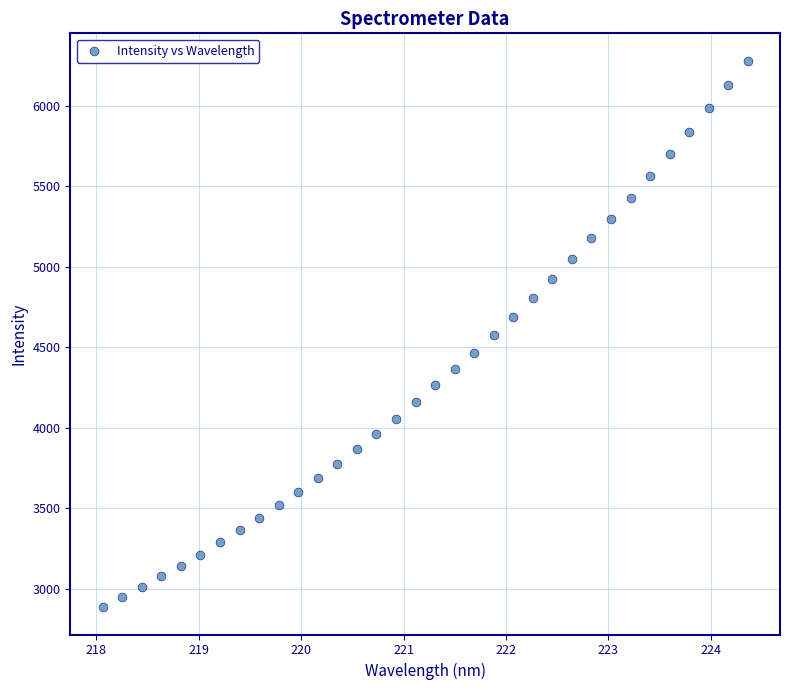

What is the range of X values (max minus min)?

6.3